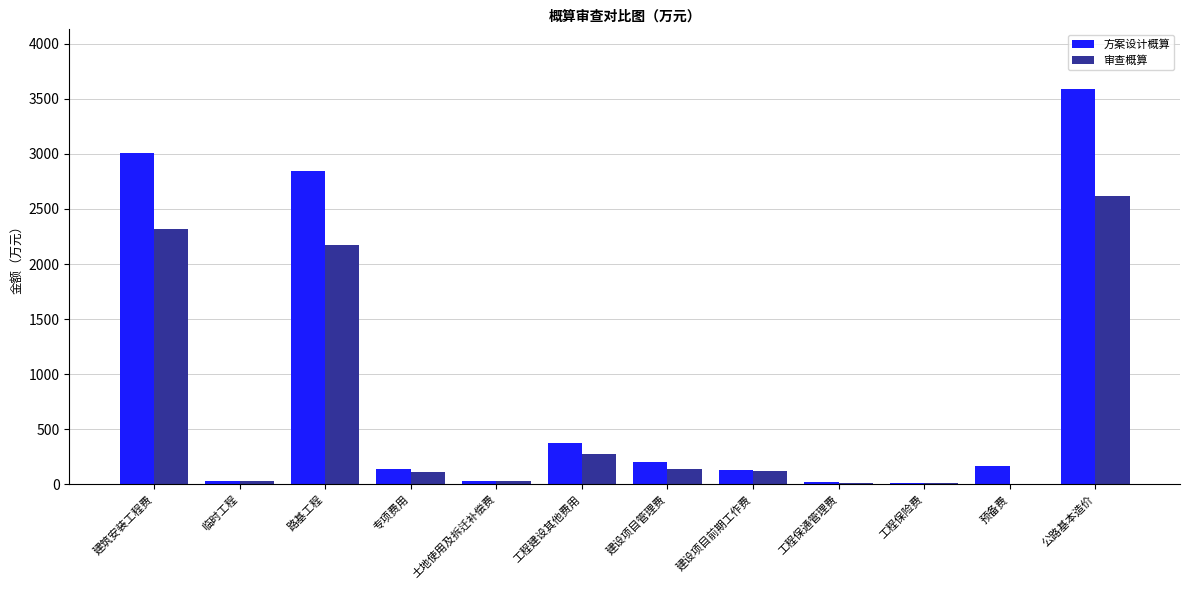

True or false: 审查概算 has a value of 110.0 at 专项费用.

True